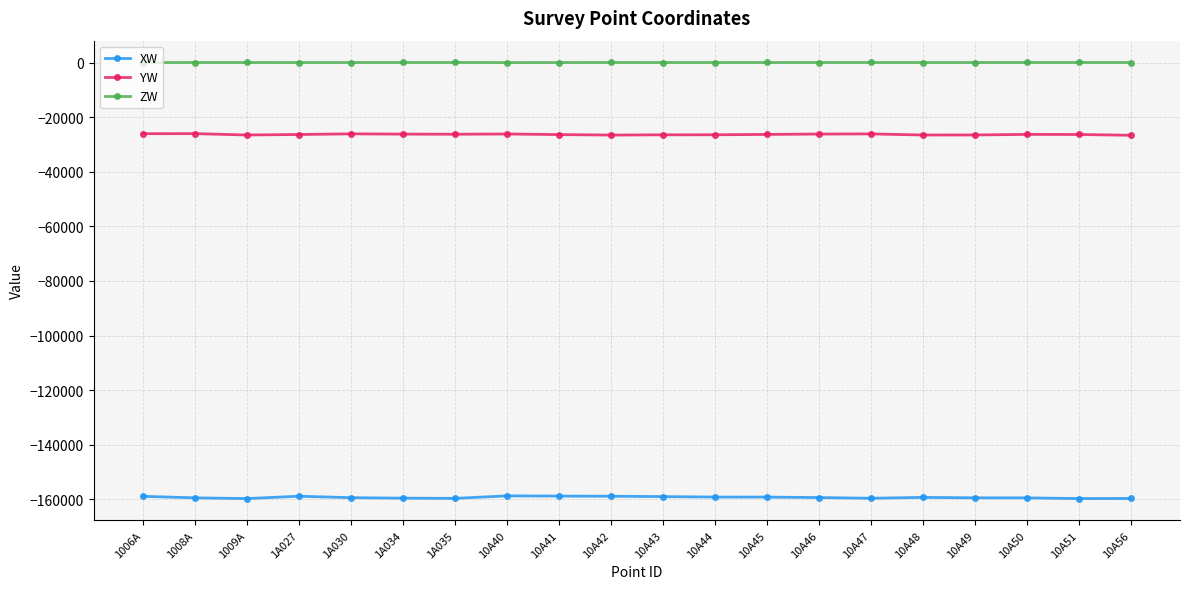

How many data points in XW are less than -159397?

11